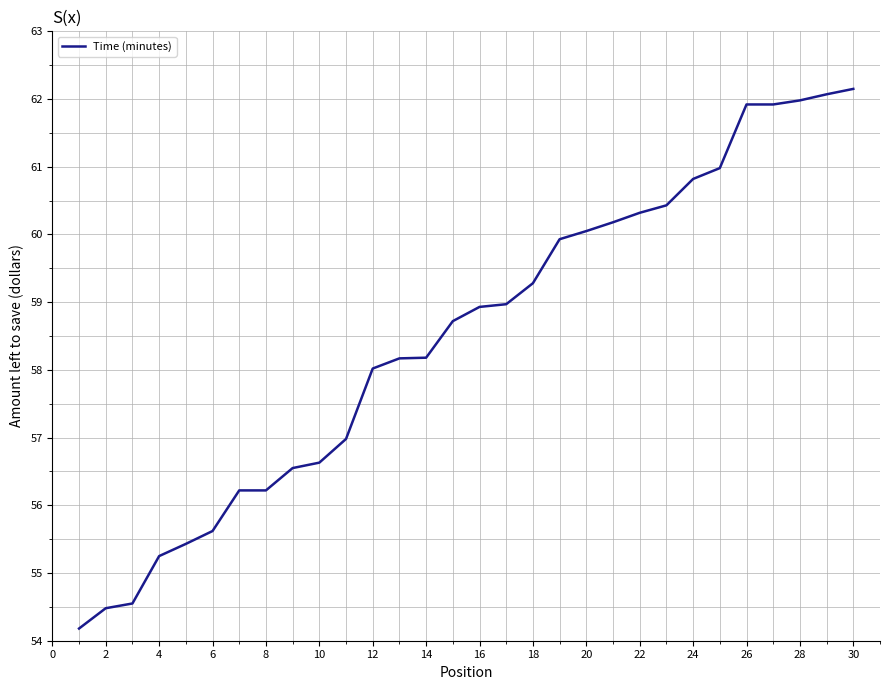

What is the difference between the maximum and minimum values?

8.0